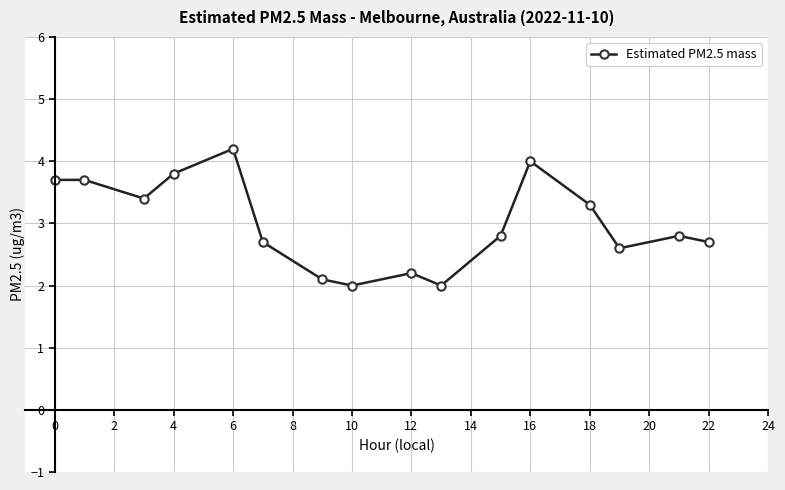

How many points are lower than both their immediate neighbors (excluding endpoints)?

4